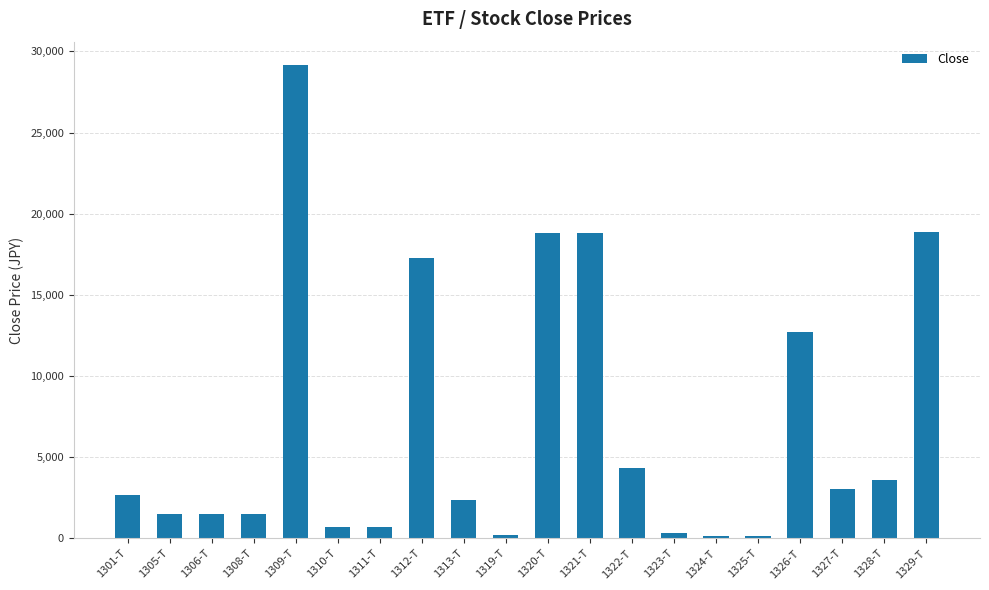

Which has a higher value, 1301-T or 1306-T?

1301-T